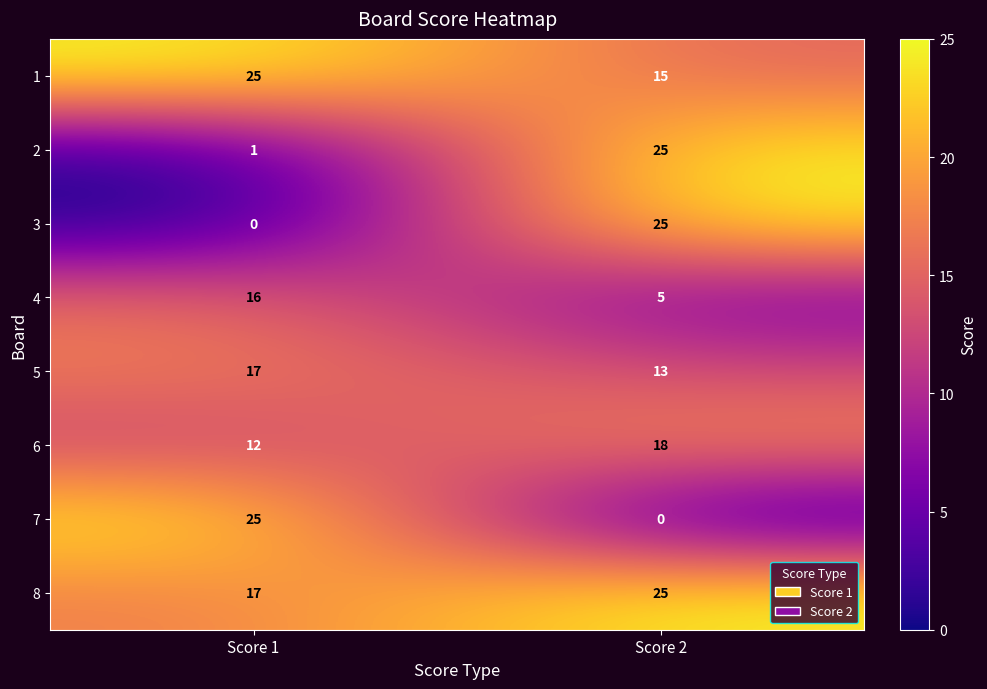

The 4 series shows 8 at Score 2. True or false?

False